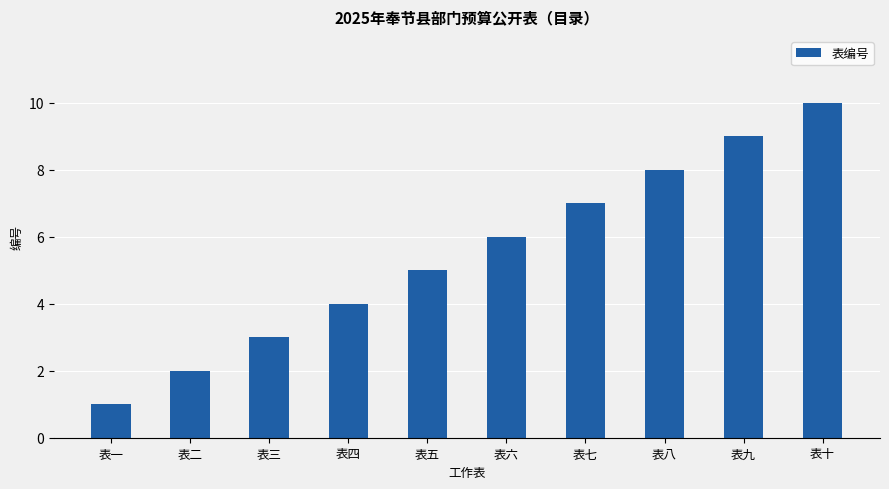

What is the ratio of the value at 表六 to the value at 表四?

1.5